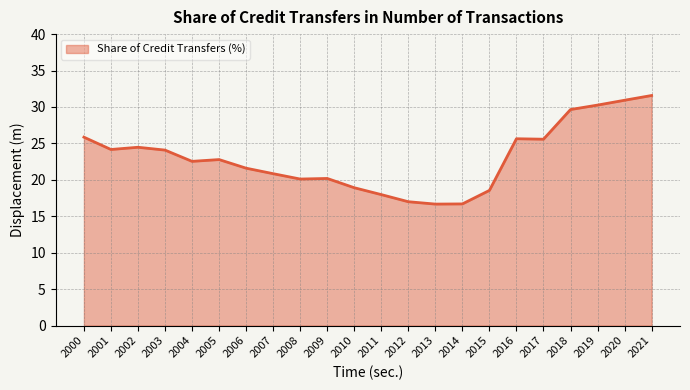

What is the greatest value displayed?

31.6